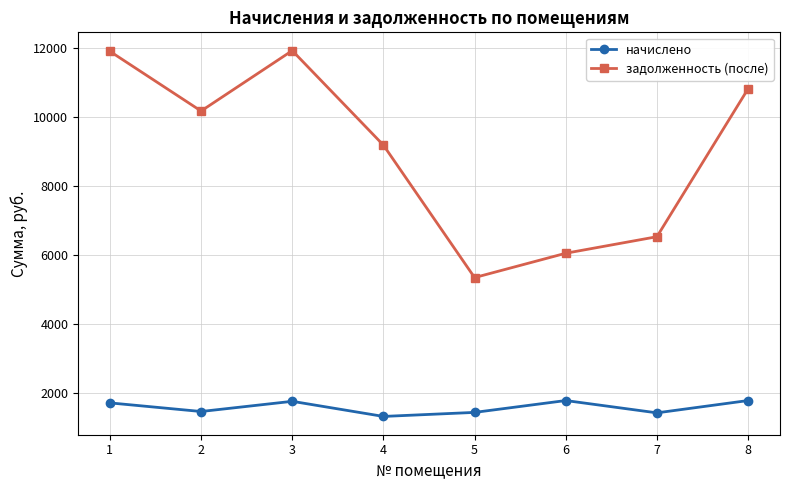

At how many categories does at least one series exceed 6987?

5